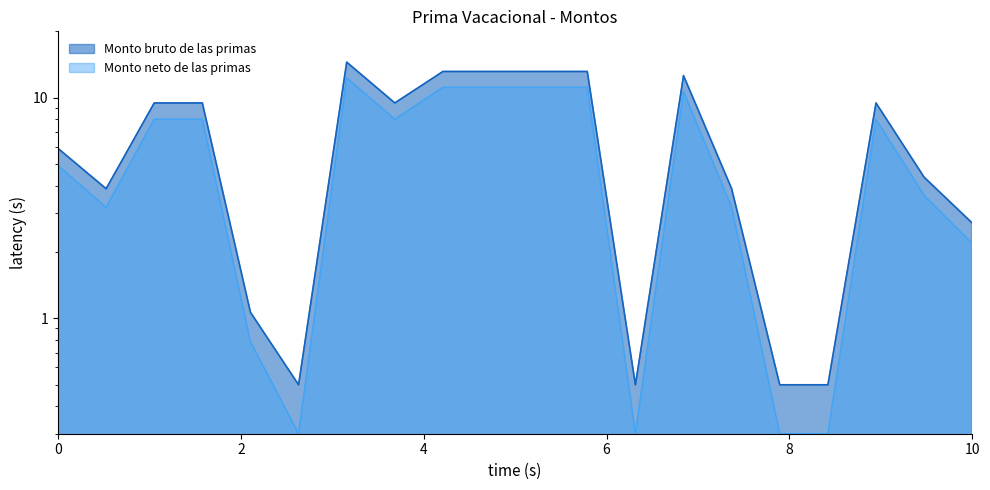

Is it true that Monto bruto de las primas equals 0.2 at 16?

False